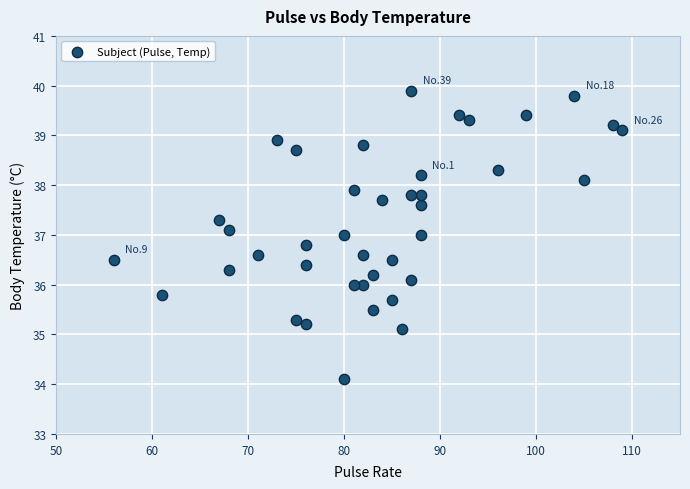

What is the range of Y values (max minus min)?

5.8